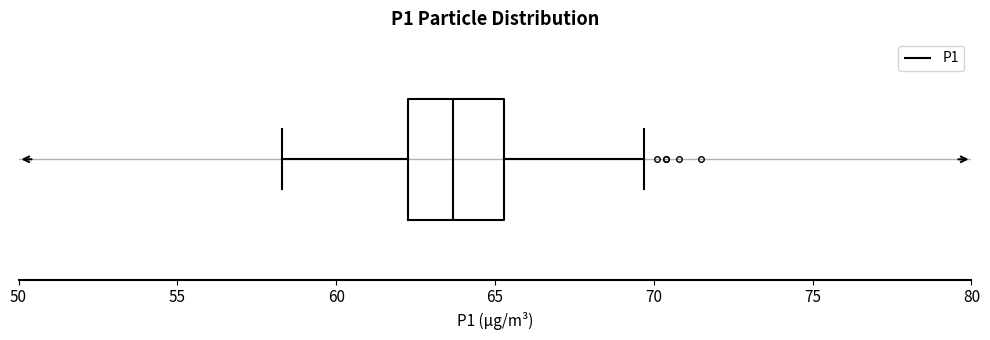

Transcribe this box plot: give where the median line is, the range the box spans, and where the two whiskers end, as read against the x-axis. The values are not printed on the chart, so give them approximately, as read against the axis.

median 63.5, box 62.5 to 65.5, whiskers 58.5 to 69.5